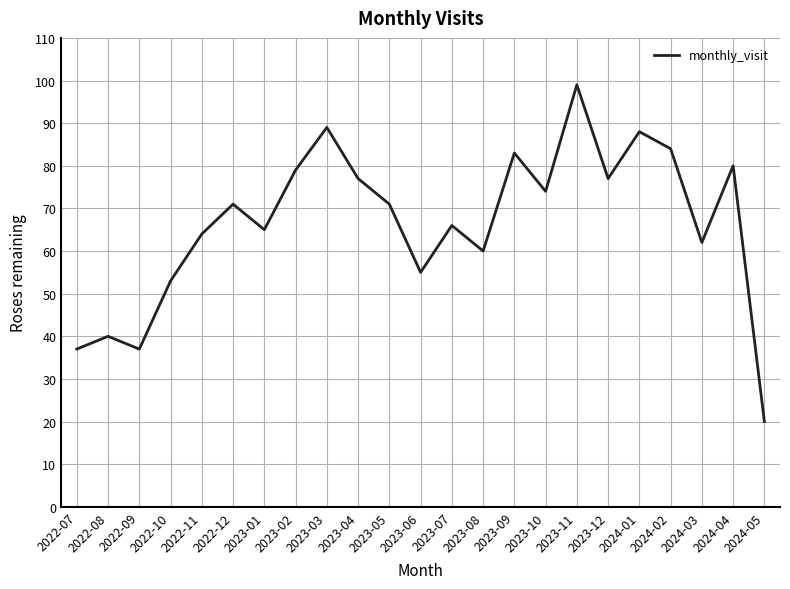

What is the change in value from 2023-06 to 2024-04?

+25